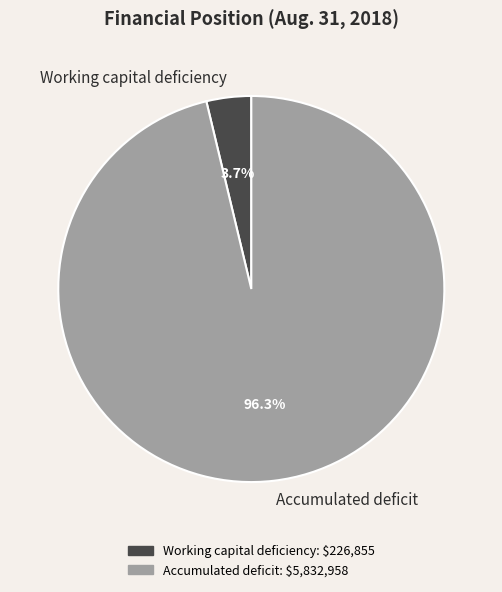

What percentage is NOT represented by Accumulated deficit?

3.7%